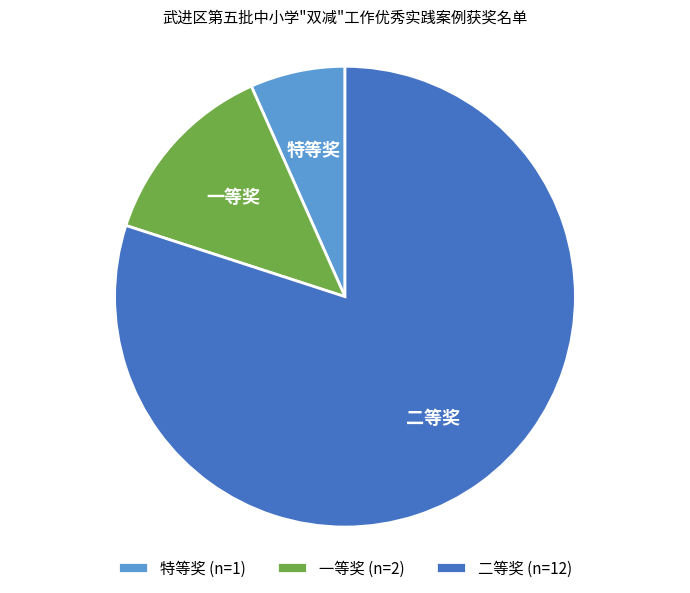

What is the ratio of the value at 二等奖 (n=12) to the value at 一等奖 (n=2)?

6.0